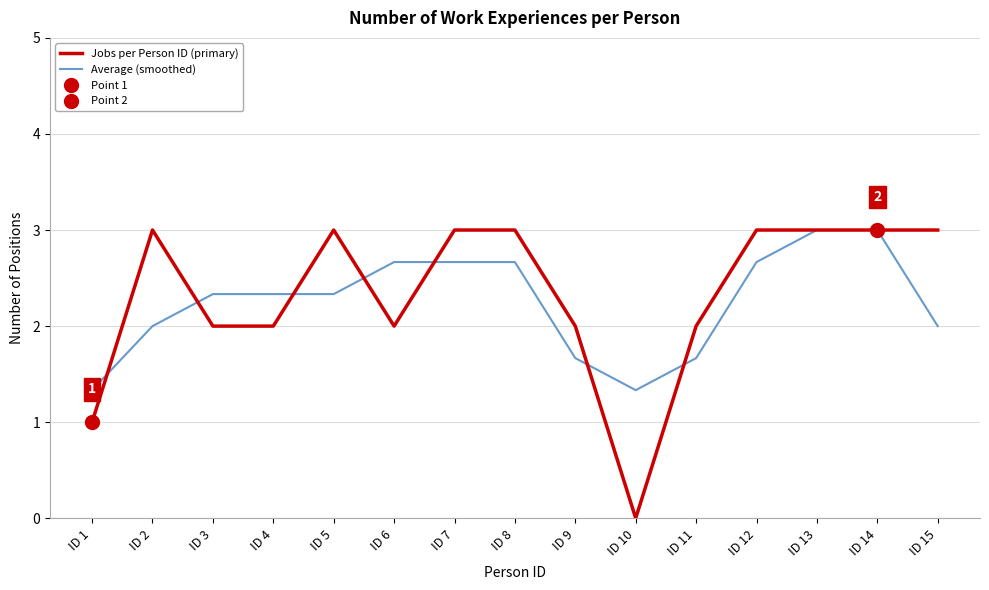

Between which two adjacent categories do Average (smoothed) and Jobs per Person ID (primary) first intersect?

ID 1 and ID 2